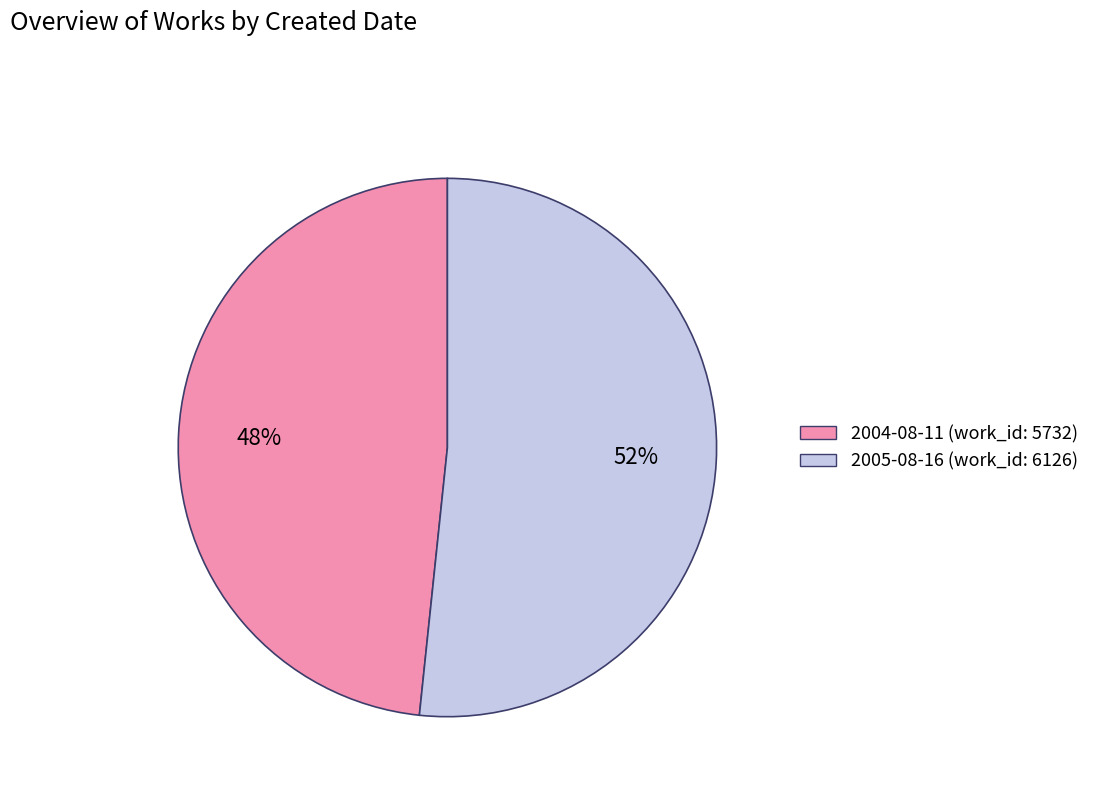

Count the number of slices in the pie.

2